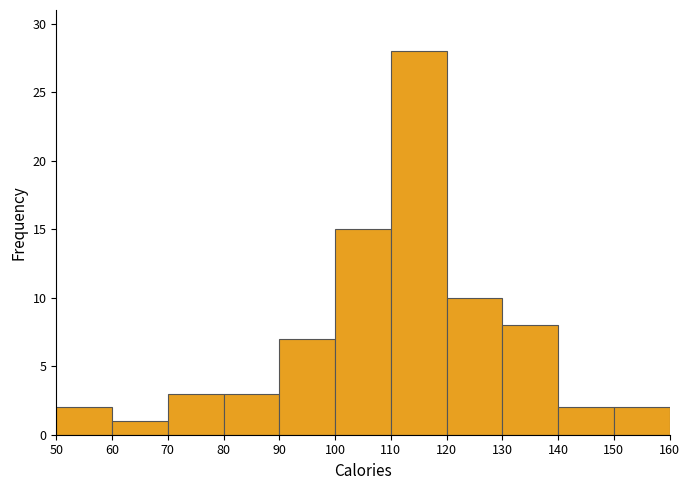

Over which range of the x-axis is the bar tallest?

110 to 120